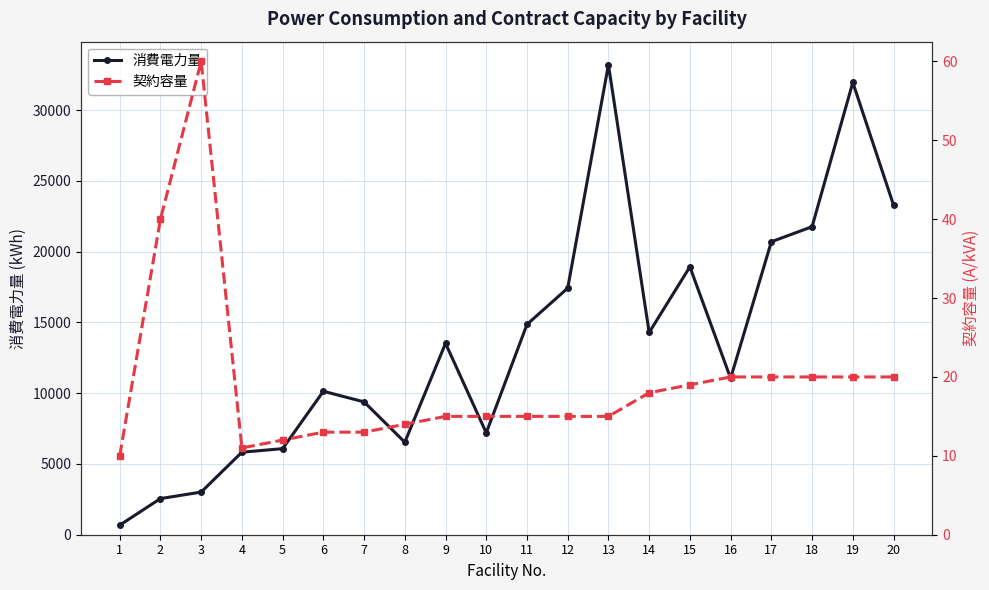

At which category is the sum across all series the highest?

13